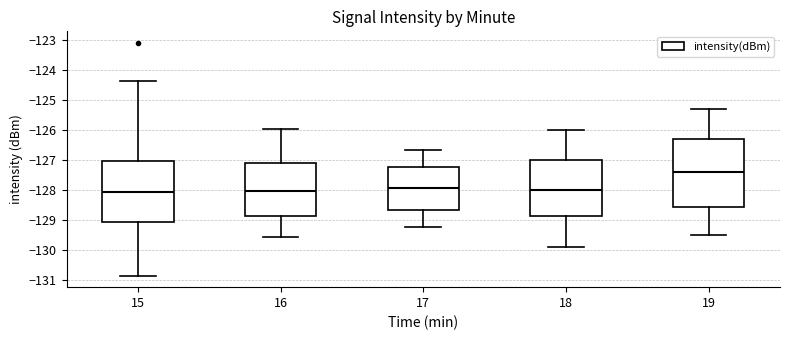

Reading left to right, transcribe this box plot: for each box, give where its median line is, the range the box spans, and where its two whiskers end, as read against the y-axis. The values are not printed on the chart, so give them approximately, as read against the axis.

15: median -128.1, box -129.1 to -127.1, whiskers -130.9 to -124.4
16: median -128.0, box -128.9 to -127.1, whiskers -129.6 to -126.0
17: median -128.0, box -128.7 to -127.2, whiskers -129.2 to -126.7
18: median -128.0, box -128.9 to -127.0, whiskers -129.9 to -126.0
19: median -127.4, box -128.6 to -126.3, whiskers -129.5 to -125.3